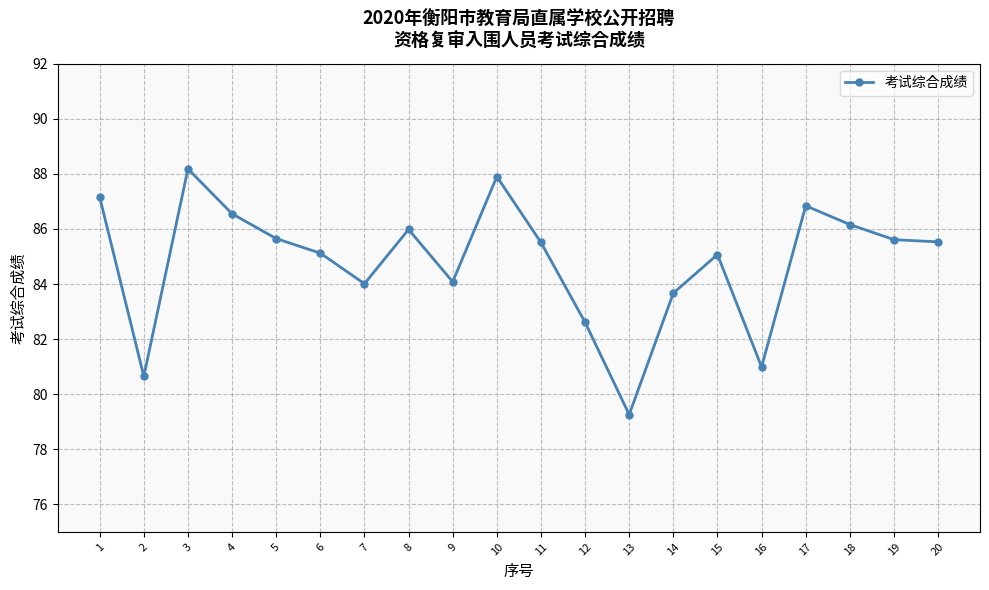

What is the smallest value displayed?

79.3